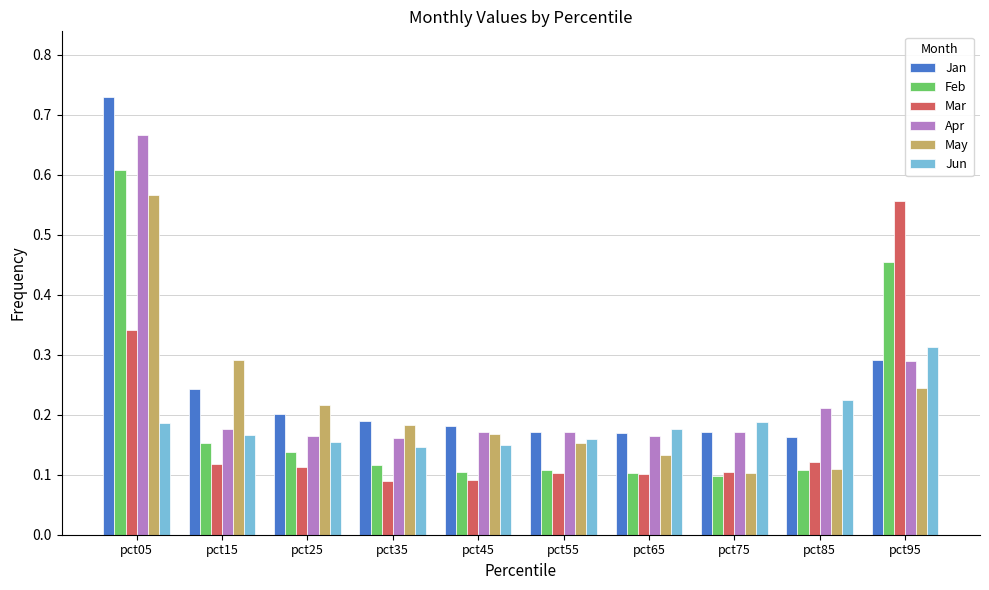

At which category does the chart reach its peak across all series?

pct05